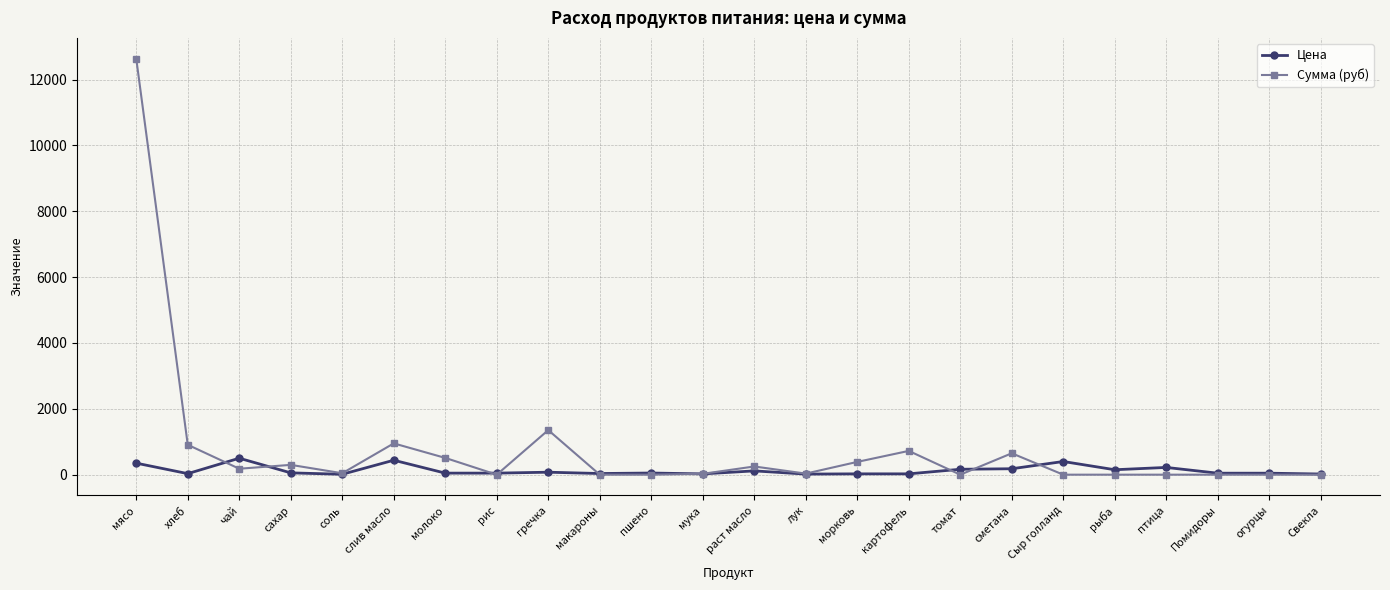

What is the value of the Сумма (руб) point at the 5th from the left?

43.3